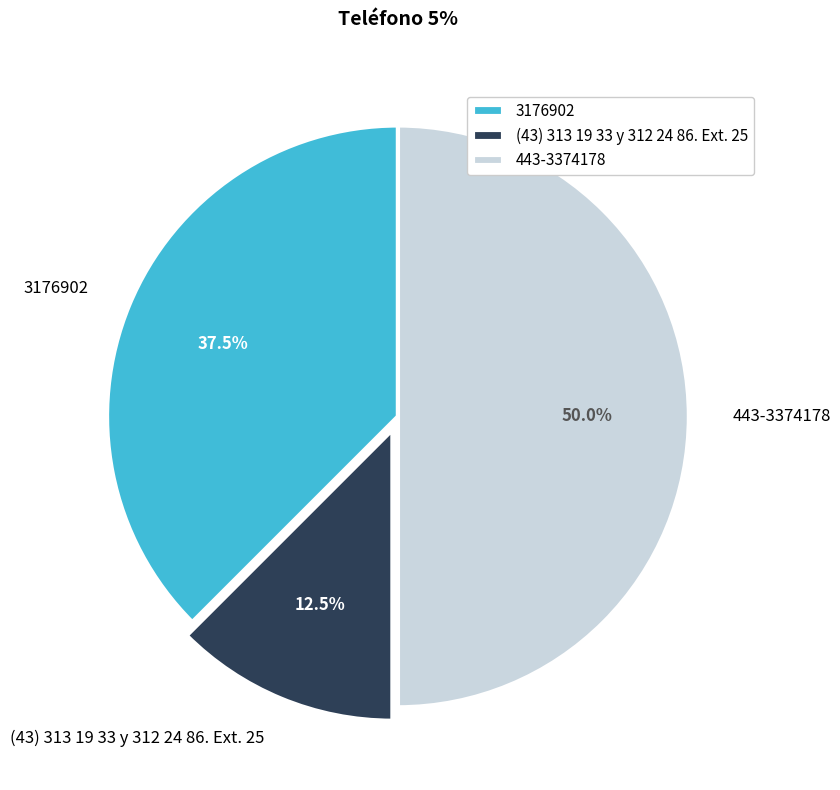

Approximately how many times larger is the value at 443-3374178 compared to (43) 313 19 33 y 312 24 86. Ext. 25?

4.0